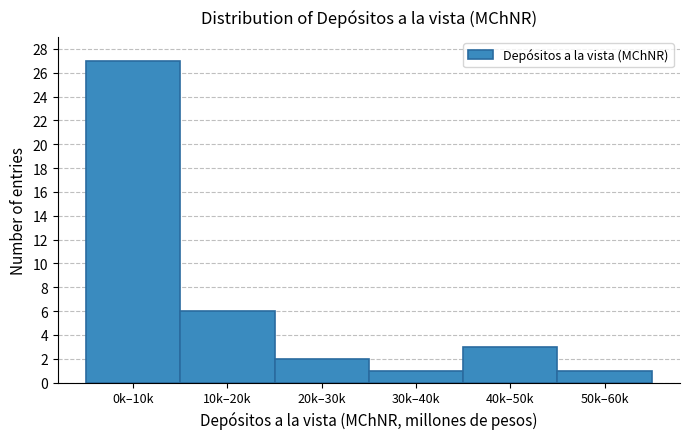

Reading left to right, what are all the values shown in this chart?

27	6	2	1	3	1